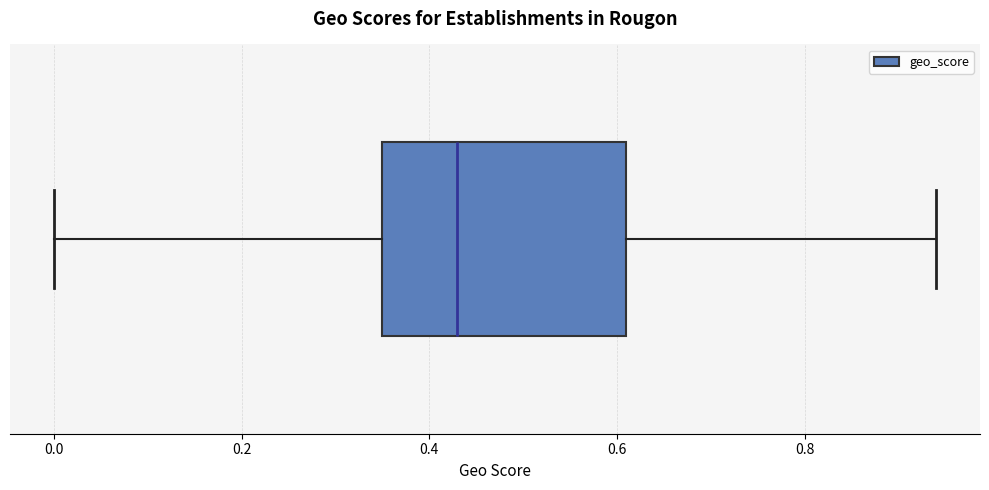

Read this box plot against the x-axis: the position of the median line, the range covered by the box, and the ends of both whiskers. The values are not printed on the chart, so give them approximately, as read against the axis.

median 0.44, box 0.36 to 0.62, whiskers 0.00 to 0.94